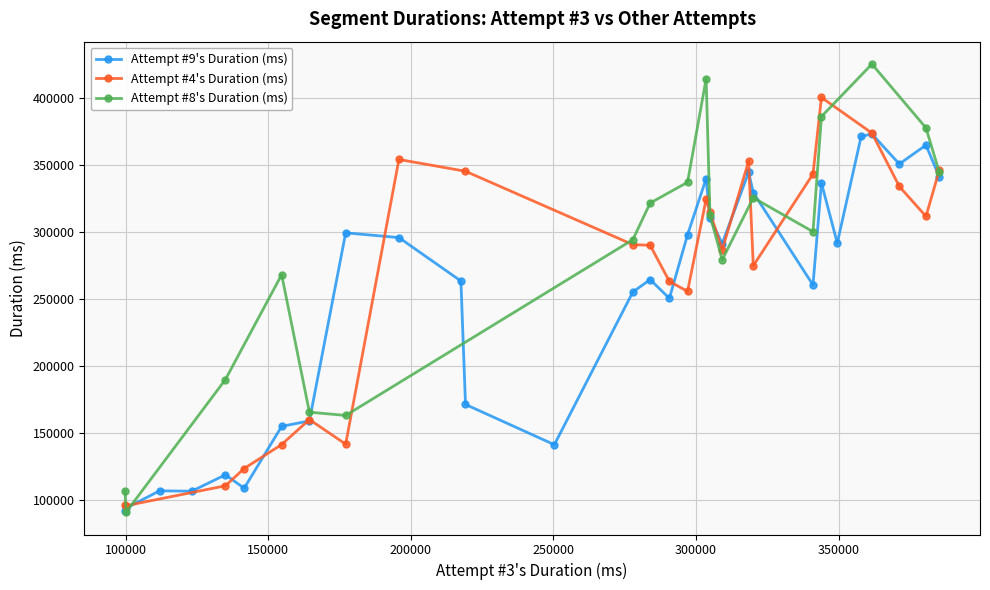

What is the average value?

256264